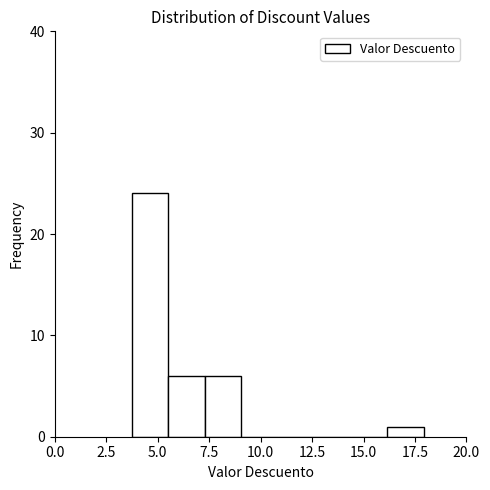

Around what value on the x-axis is the tallest bar? Give the approximate position of its centre, as read against the axis.

4.5